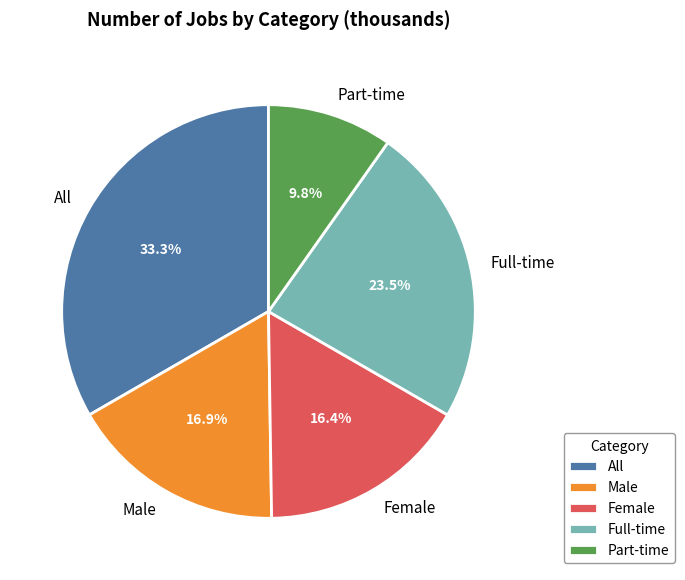

True or false: Female accounts for 16% of the total.

True